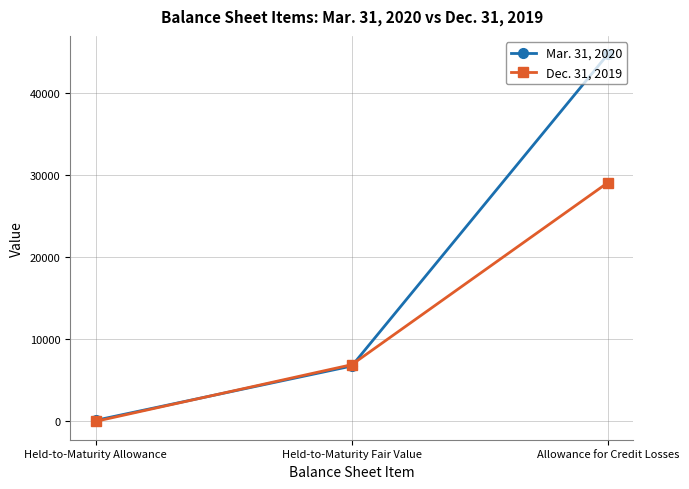

What is the difference between the highest and lowest values at Held-to-Maturity Fair Value?

165